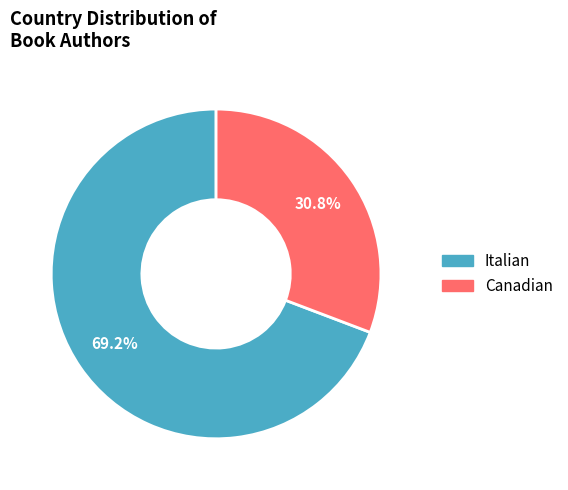

What percentage is the Italian slice, to the nearest percent?

69%